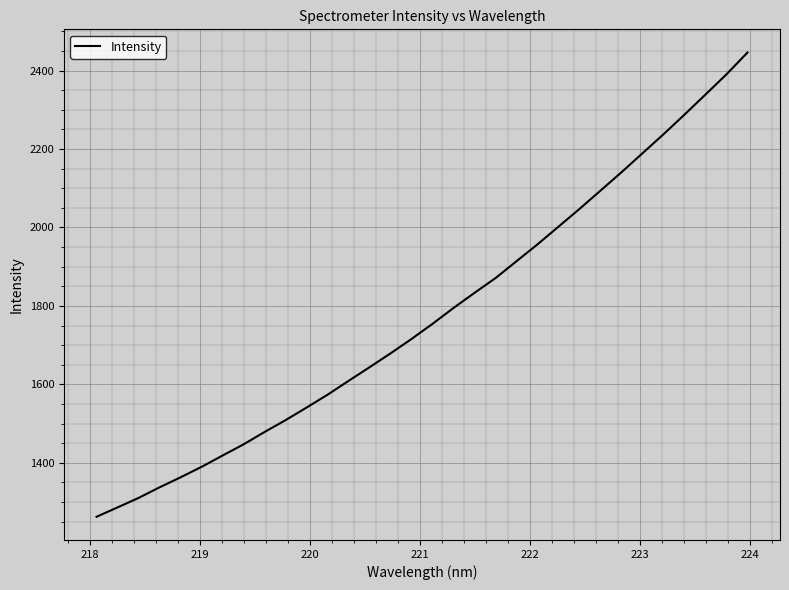

Is this an area chart (filled region under the line)?

No